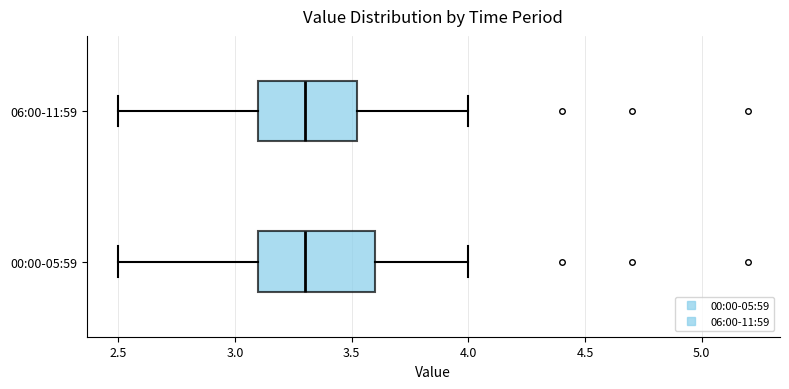

Reading bottom to top, read every box against the x-axis: the position of its median line, the range the box covers, and the ends of its whiskers. The values are not printed on the chart, so give them approximately, as read against the axis.

00:00-05:59: median 3.30, box 3.10 to 3.60, whiskers 2.50 to 4.00
06:00-11:59: median 3.30, box 3.10 to 3.55, whiskers 2.50 to 4.00